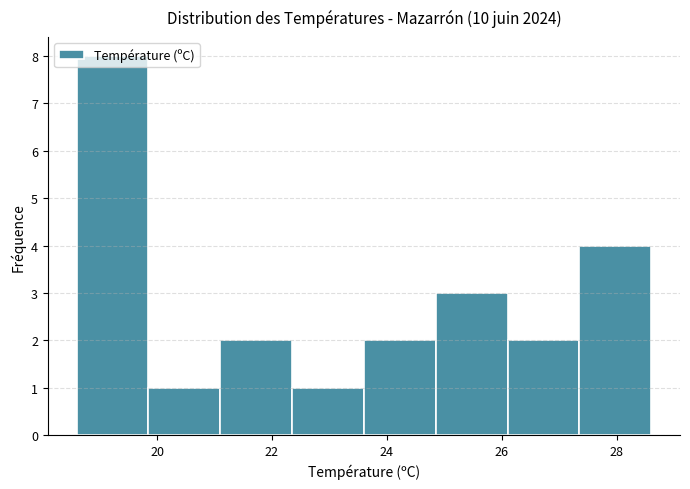

Reading left to right, list every bar in this chart as the range it spans on the x-axis followed by its height. Neither the bar edges nor the heights are printed on the chart, so give them approximately, as read against the axes.

18.60 to 19.85: 8
19.85 to 21.10: 1
21.10 to 22.35: 2
22.35 to 23.60: 1
23.60 to 24.85: 2
24.85 to 26.10: 3
26.10 to 27.35: 2
27.35 to 28.60: 4